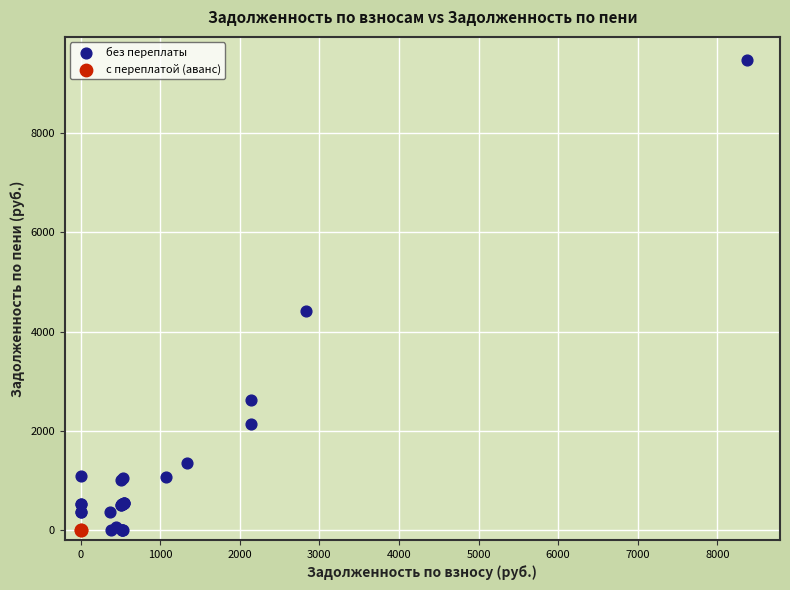

What are all the series names shown in the legend?

без переплаты, с переплатой (аванс)